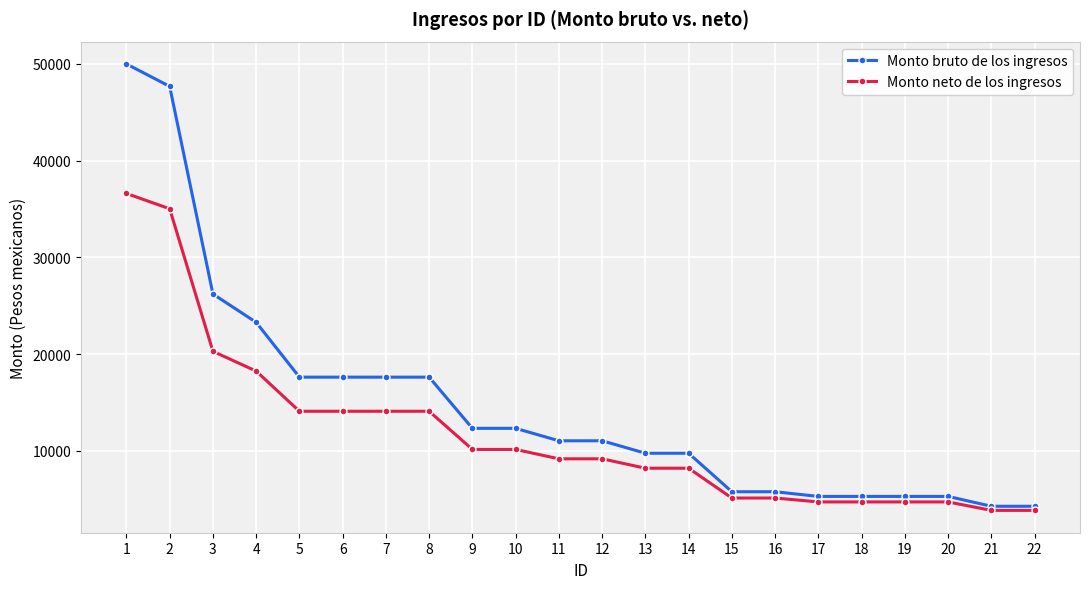

Rank the series at 11 from lowest to highest value.

Monto neto de los ingresos, Monto bruto de los ingresos